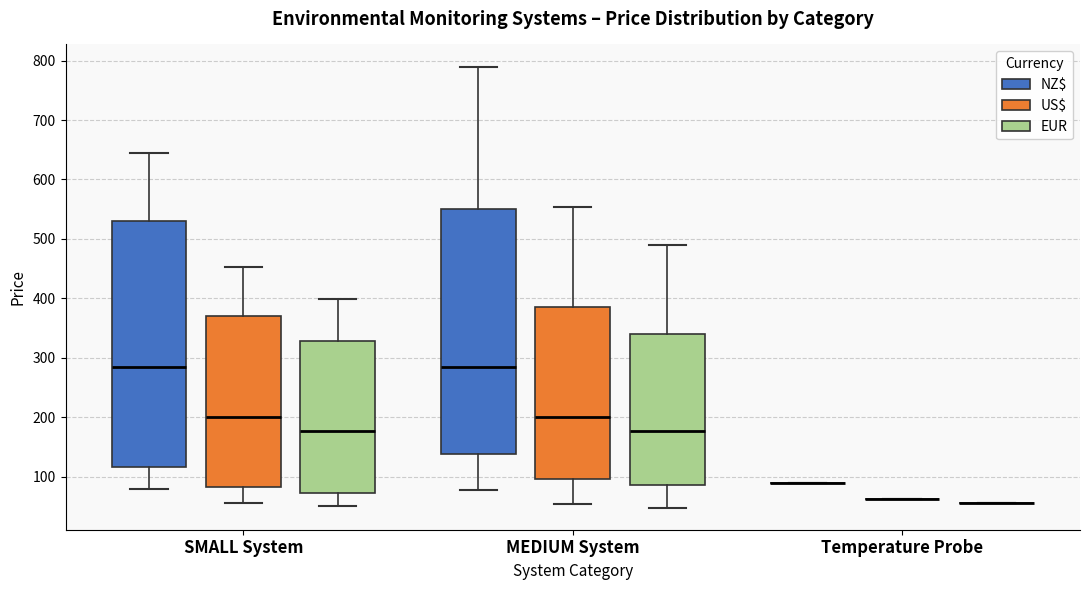

Reading left to right, read every box against the y-axis: the position of its median line, the range the box covers, and the ends of its whiskers. The values are not printed on the chart, so give them approximately, as read against the axis.

SMALL System (NZ$): median 290, box 120 to 530, whiskers 80 to 650
SMALL System (US$): median 200, box 80 to 370, whiskers 60 to 450
SMALL System (EUR): median 180, box 70 to 330, whiskers 50 to 400
MEDIUM System (NZ$): median 290, box 140 to 550, whiskers 80 to 790
MEDIUM System (US$): median 200, box 100 to 390, whiskers 50 to 550
MEDIUM System (EUR): median 180, box 90 to 340, whiskers 50 to 490
Temperature Probe (NZ$): box collapsed to a line at 90, whiskers 90 to 90
Temperature Probe (US$): box collapsed to a line at 60, whiskers 60 to 60
Temperature Probe (EUR): box collapsed to a line at 60, whiskers 60 to 60